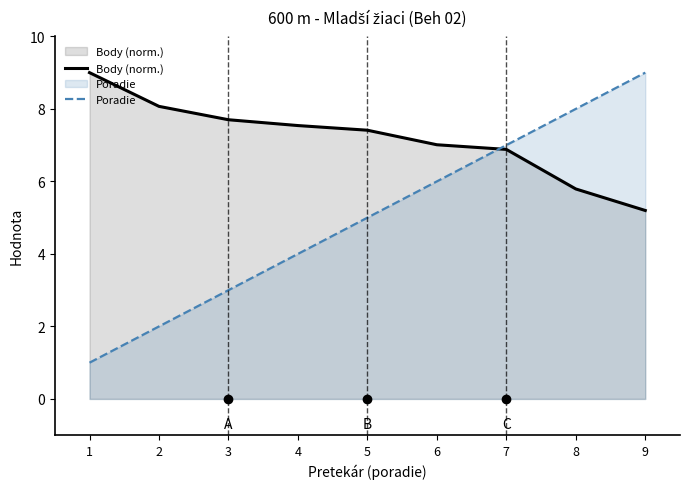

The value of Body (norm.) at 1 is 9.0. True or false?

True